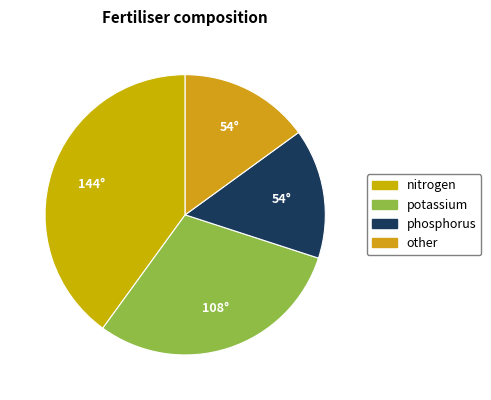

How many segments does this pie chart have?

4